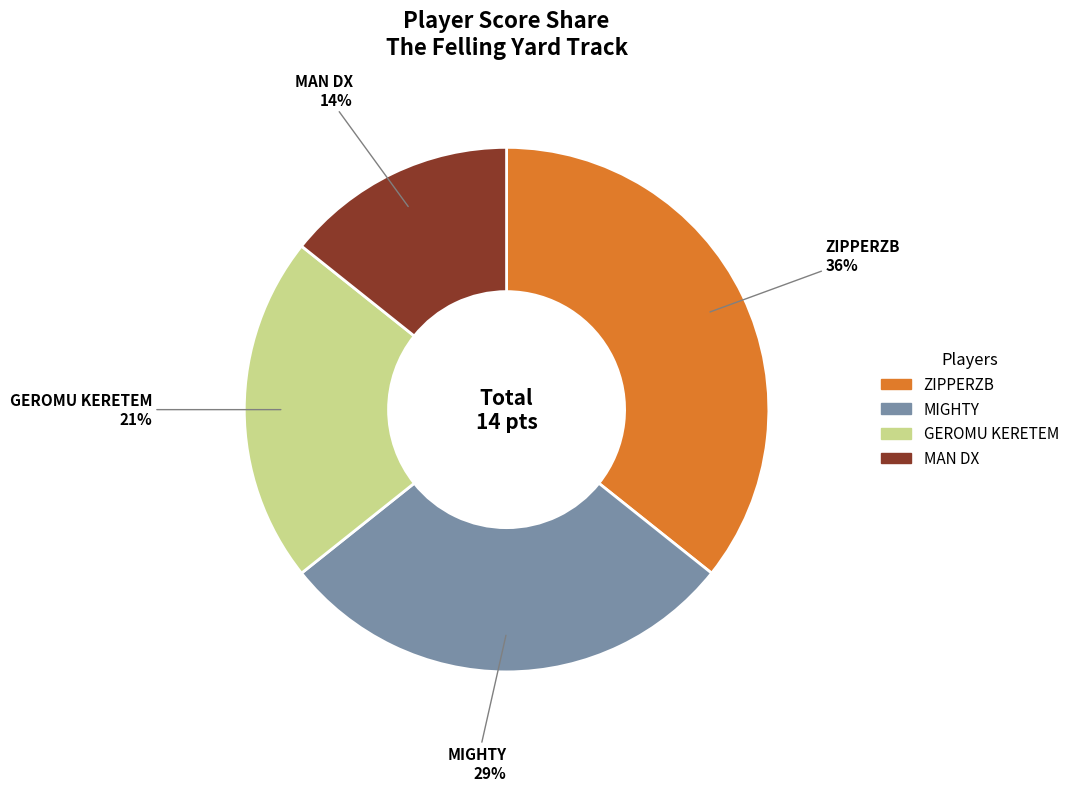

Does any single category account for the majority?

No